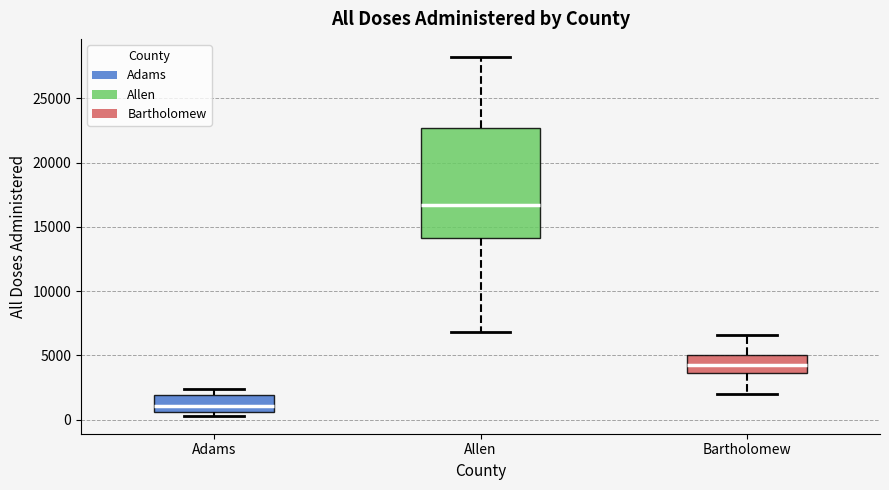

Reading left to right, read every box against the y-axis: the position of its median line, the range the box covers, and the ends of its whiskers. The values are not printed on the chart, so give them approximately, as read against the axis.

Adams: median 1000, box 500 to 2000, whiskers 500 (just below the box's lower edge) to 2500
Allen: median 16500, box 14000 to 22500, whiskers 7000 to 28000
Bartholomew: median 4000, box 3500 to 5000, whiskers 2000 to 6500